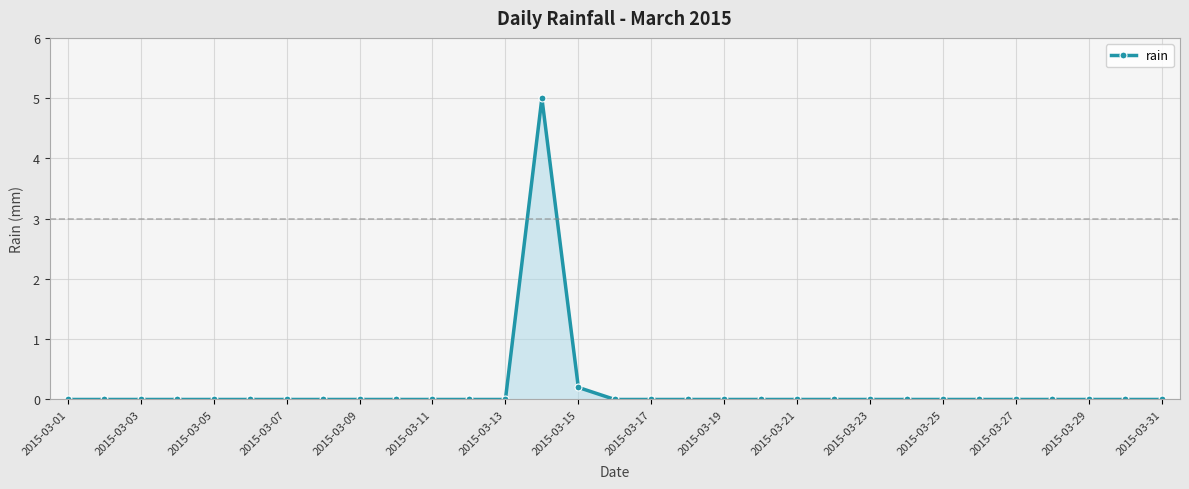

How many lines are shown in the chart?

1